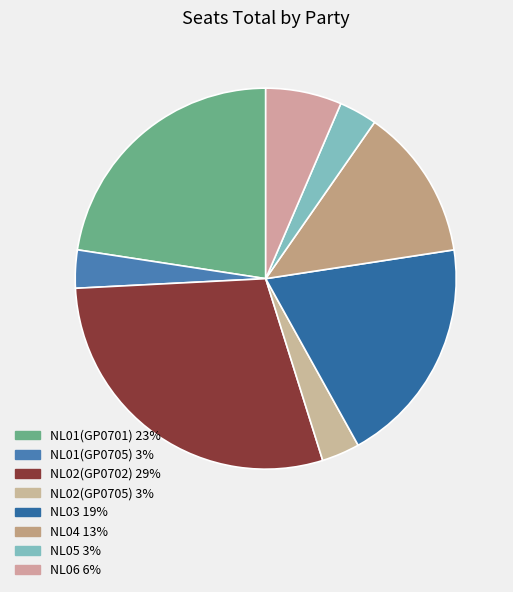

Combined, do NL03 and NL01(GP0705) account for over 50%?

No